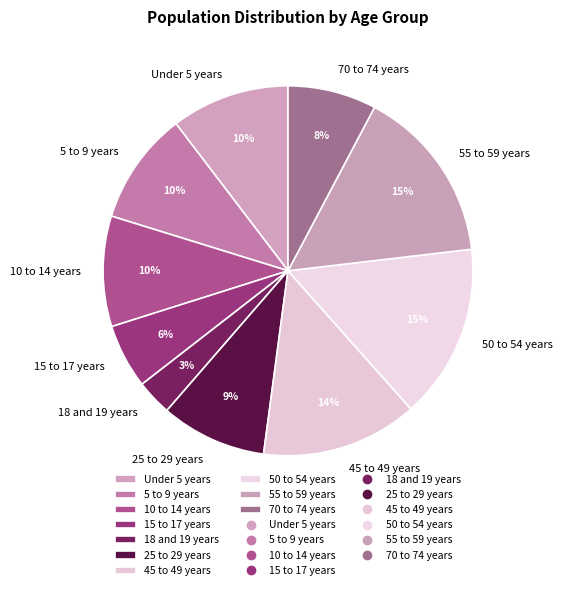

Does 18 and 19 years represent more than half of the total?

No